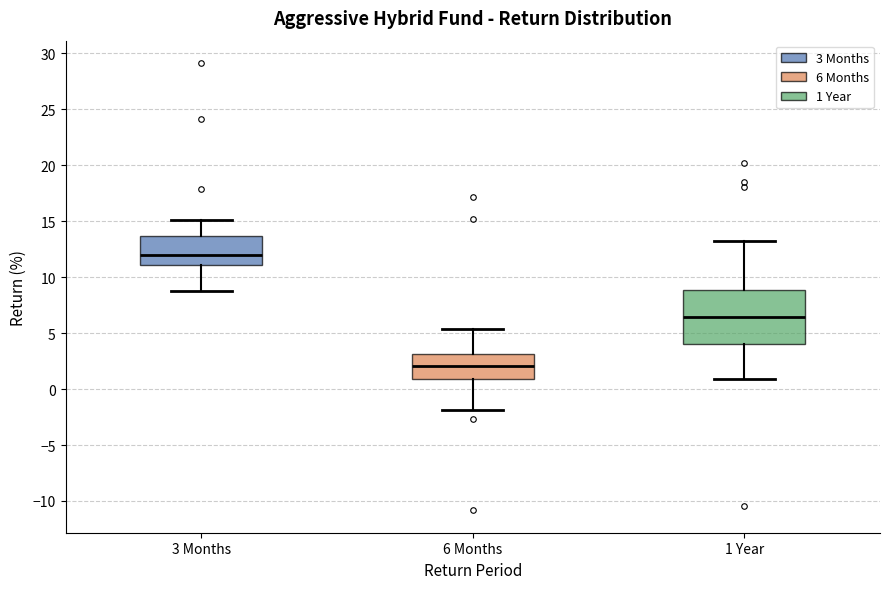

Reading left to right, transcribe this box plot: for each box, give where its median line is, the range the box spans, and where its two whiskers end, as read against the y-axis. The values are not printed on the chart, so give them approximately, as read against the axis.

3 Months: median 12.0, box 11.0 to 13.5, whiskers 9.0 to 15.0
6 Months: median 2.0, box 1.0 to 3.0, whiskers -2.0 to 5.5
1 Year: median 6.5, box 4.0 to 9.0, whiskers 1.0 to 13.0